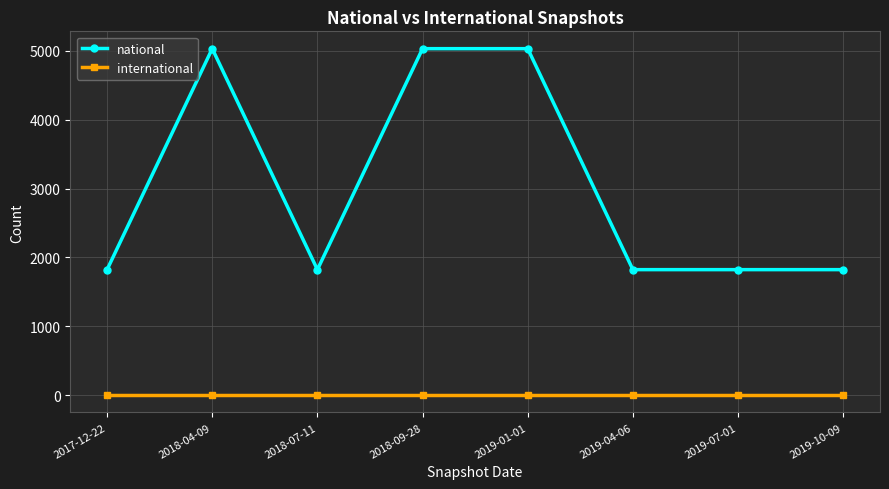

Rank the series by their maximum value, from lowest to highest.

international, national